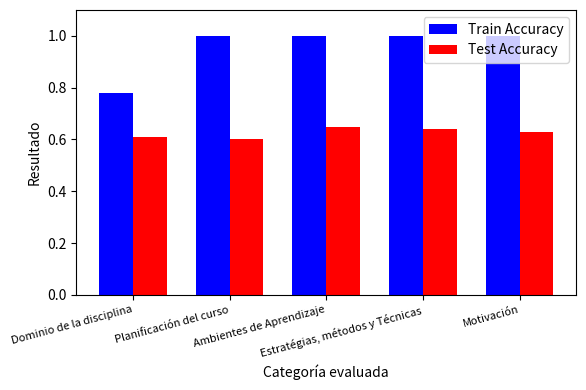

True or false: Train Accuracy has a value of 1.0 at Motivación.

True